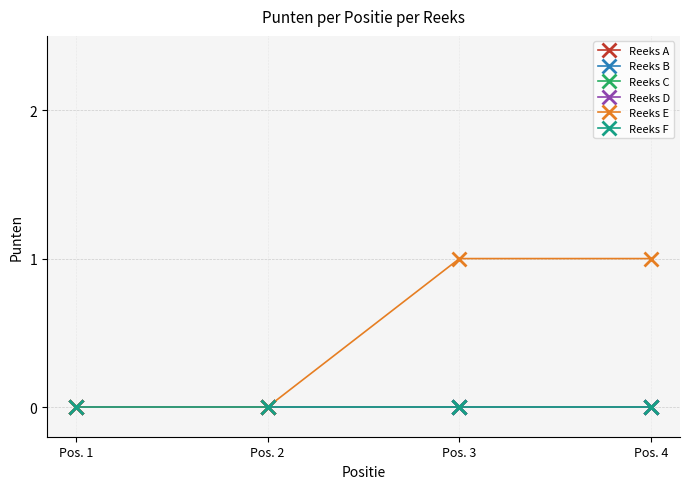

Does the chart have visible grid lines?

Yes